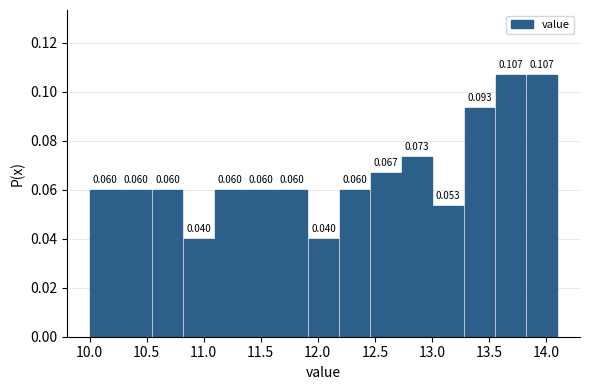

Reading left to right, transcribe this chart: for each bar, give the range it covers on the x-axis and its height. The bar edges are not printed on the chart, so give them approximately, as read against the axis.

10.00 to 10.25: 0.060
10.25 to 10.55: 0.060
10.55 to 10.80: 0.060
10.80 to 11.10: 0.040
11.10 to 11.35: 0.060
11.35 to 11.65: 0.060
11.65 to 11.90: 0.060
11.90 to 12.20: 0.040
12.20 to 12.45: 0.060
12.45 to 12.75: 0.067
12.75 to 13.00: 0.073
13.00 to 13.30: 0.053
13.30 to 13.55: 0.093
13.55 to 13.85: 0.107
13.85 to 14.10: 0.107